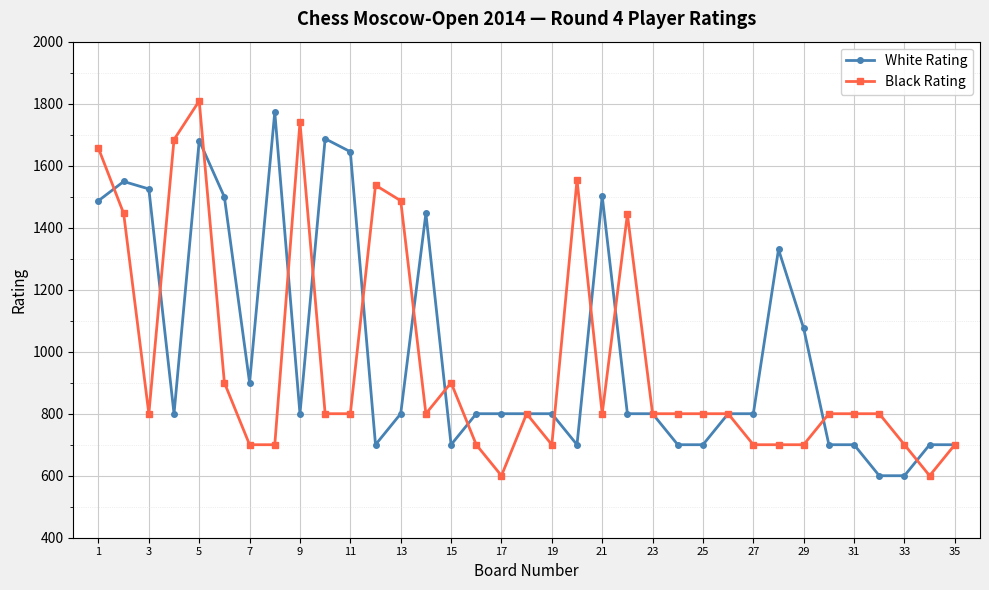

List the series in order of their peak value, highest first.

Black Rating, White Rating